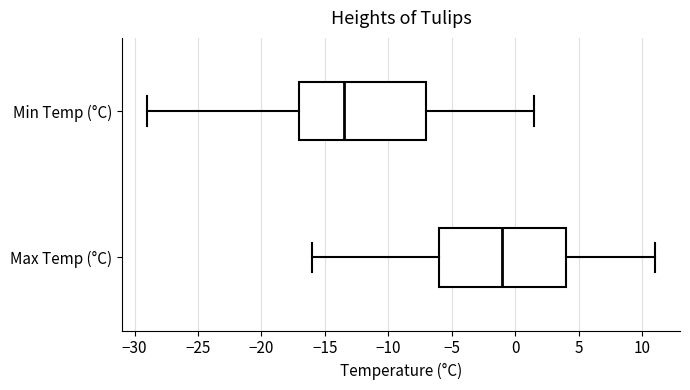

Reading bottom to top, transcribe this box plot: for each box, give where its median line is, the range the box spans, and where its two whiskers end, as read against the x-axis. The values are not printed on the chart, so give them approximately, as read against the axis.

Max Temp (°C): median -1.0, box -6.0 to 4.0, whiskers -16.0 to 11.0
Min Temp (°C): median -13.5, box -17.0 to -7.0, whiskers -29.0 to 1.5